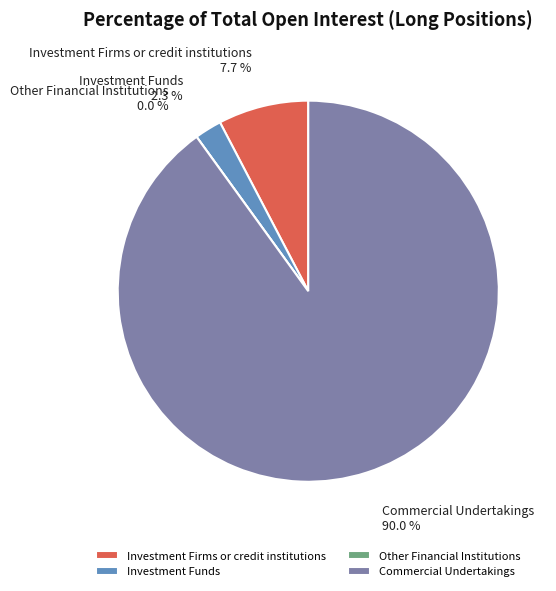

How many segments does this pie chart have?

4